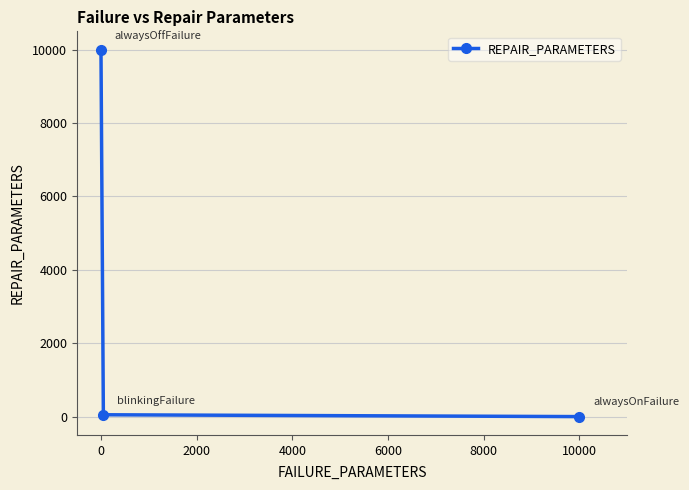

What is the difference between the maximum and minimum values?

10000